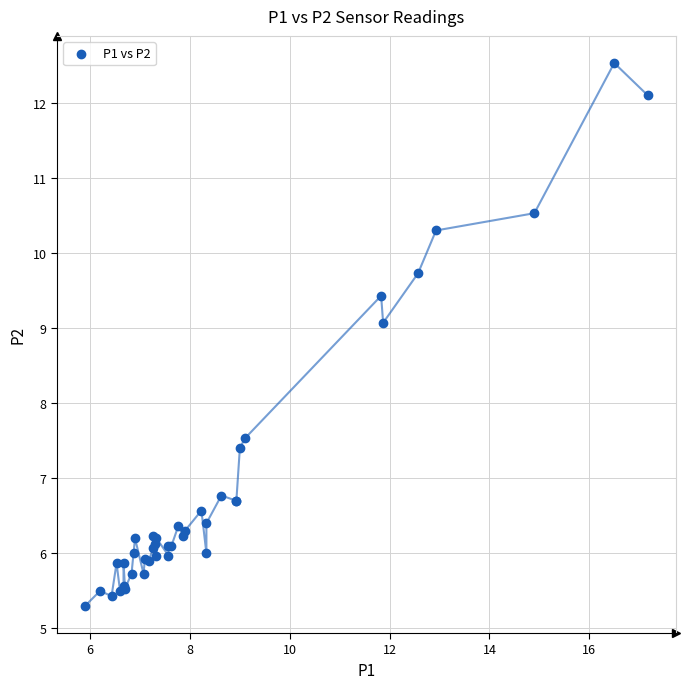

What Y value in the scatter plot is closest to 8?

7.5